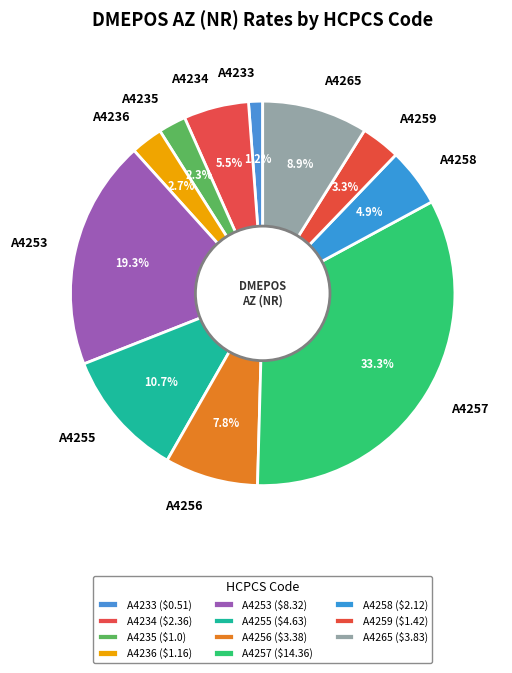

Do A4234 and A4255 together represent more than half of the pie?

No